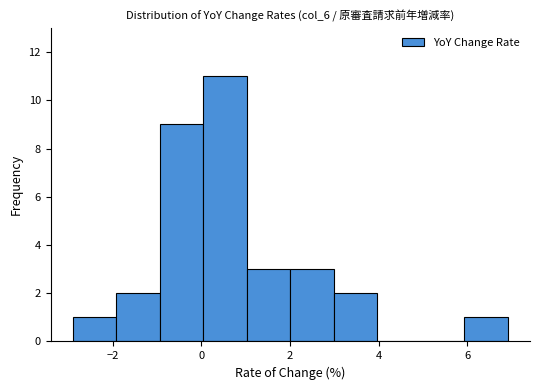

How tall is the bar that spans -2.8 to -2.0 on the x-axis? Neither the bar edges nor the heights are printed on the chart, so give them approximately, as read against the axes.

1